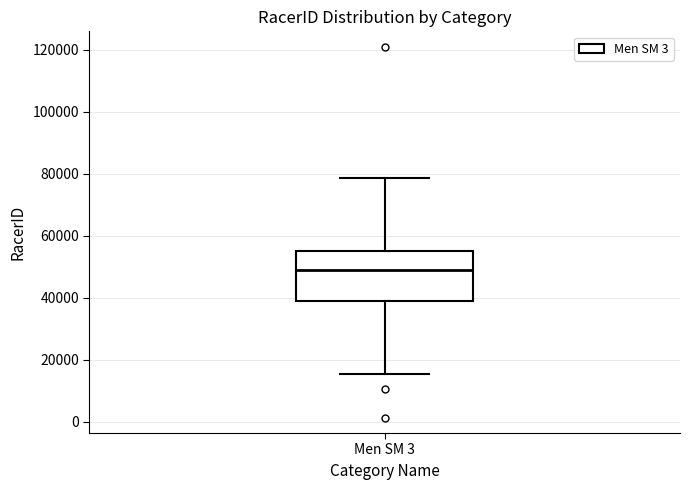

Transcribe this box plot: give where the median line is, the range the box spans, and where the two whiskers end, as read against the y-axis. The values are not printed on the chart, so give them approximately, as read against the axis.

median 50000, box 38000 to 54000, whiskers 16000 to 78000